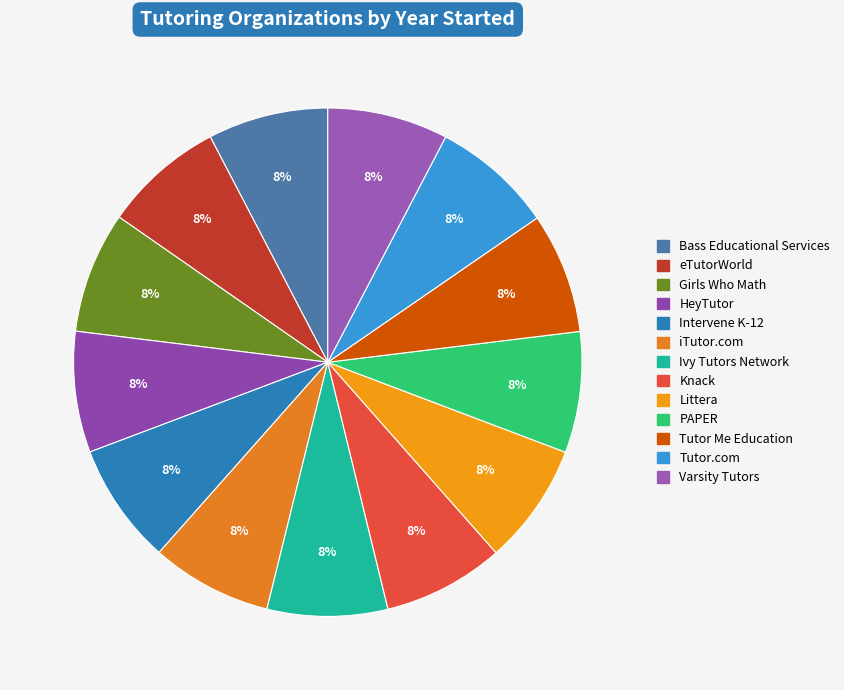

True or false: Bass Educational Services accounts for 20% of the total.

False